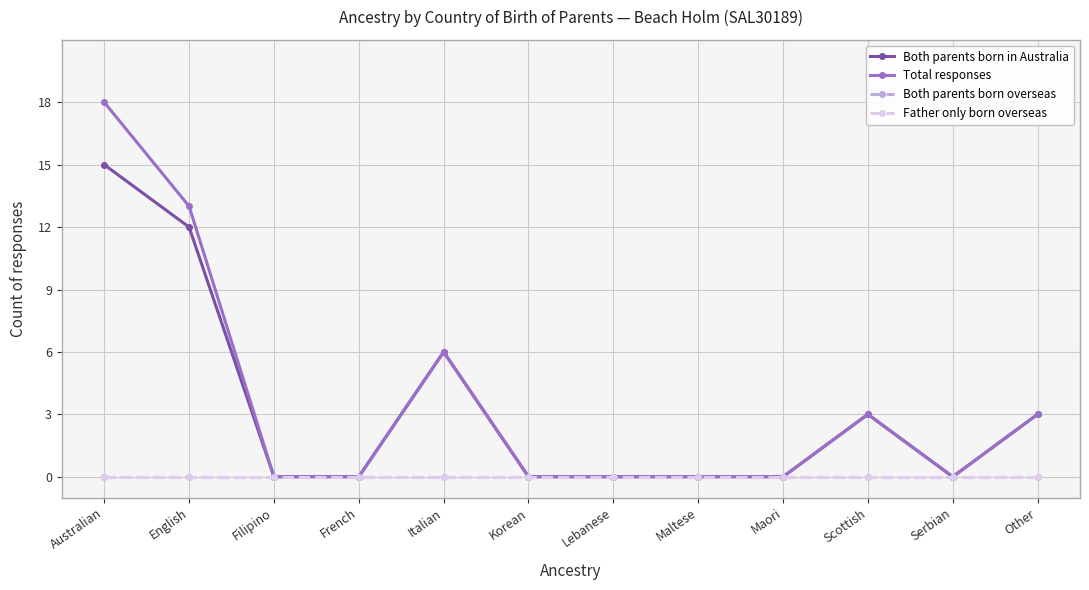

Reading left to right, transcribe all the data shown in this chart.

Both parents born in Australia: 15	12	0	0	6	0	0	0	0	3	0	3
Total responses: 18	13	0	0	6	0	0	0	0	3	0	3
Both parents born overseas: 0	0	0	0	0	0	0	0	0	0	0	0
Father only born overseas: 0	0	0	0	0	0	0	0	0	0	0	0